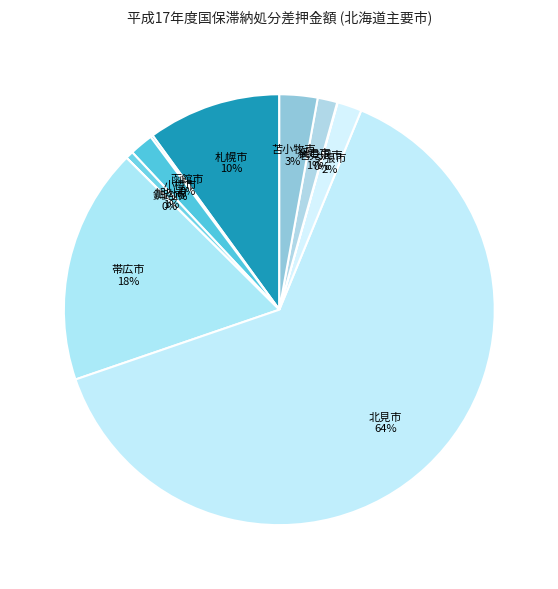

To the nearest percent, what is the average slice percentage?

9%